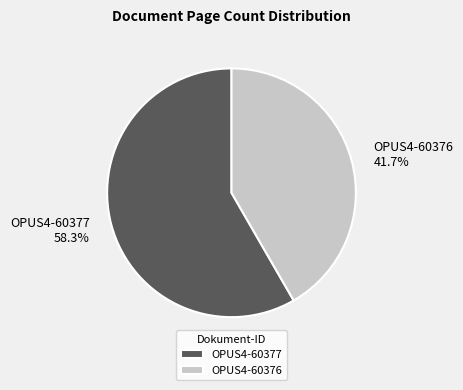

Between OPUS4-60377 and OPUS4-60376, which is larger?

OPUS4-60377